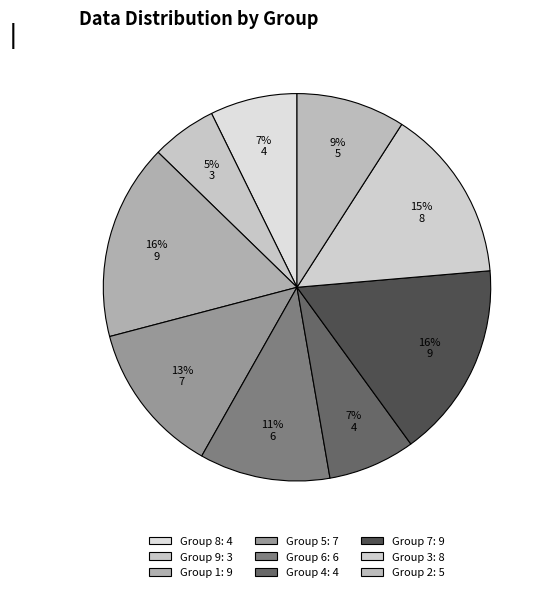

Does any single category account for the majority?

No